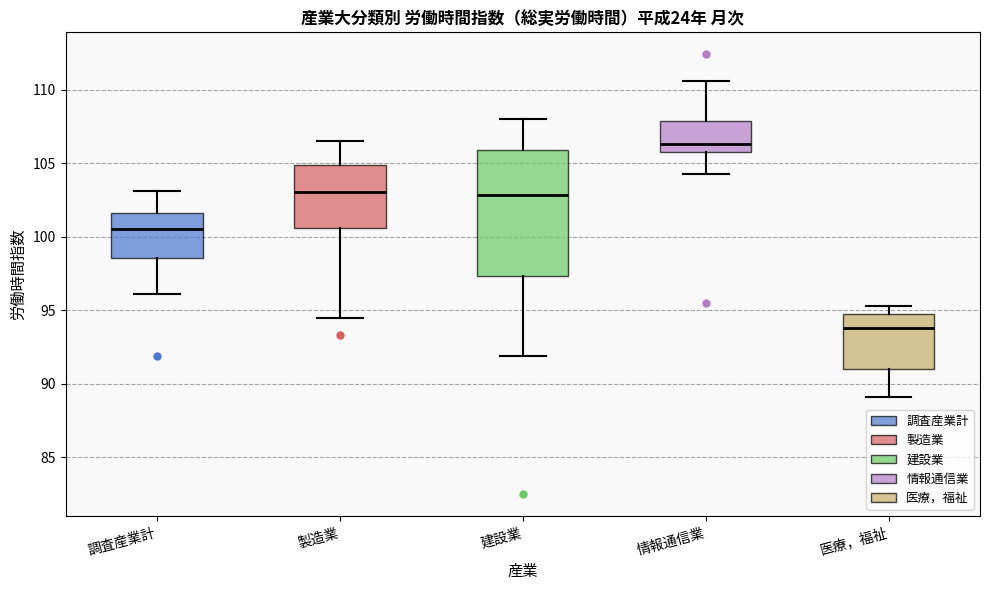

Where is the upper edge of the box for 医療，福祉 on the y-axis? The values are not printed on the chart, so give them approximately, as read against the axis.

94.5